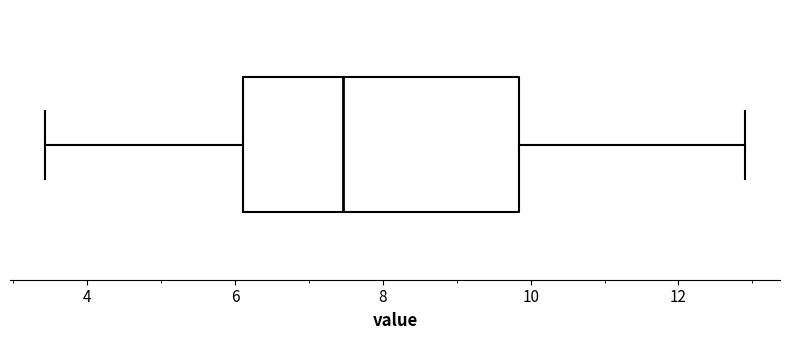

Where does the right whisker of the box end on the x-axis? The values are not printed on the chart, so give them approximately, as read against the axis.

13.0